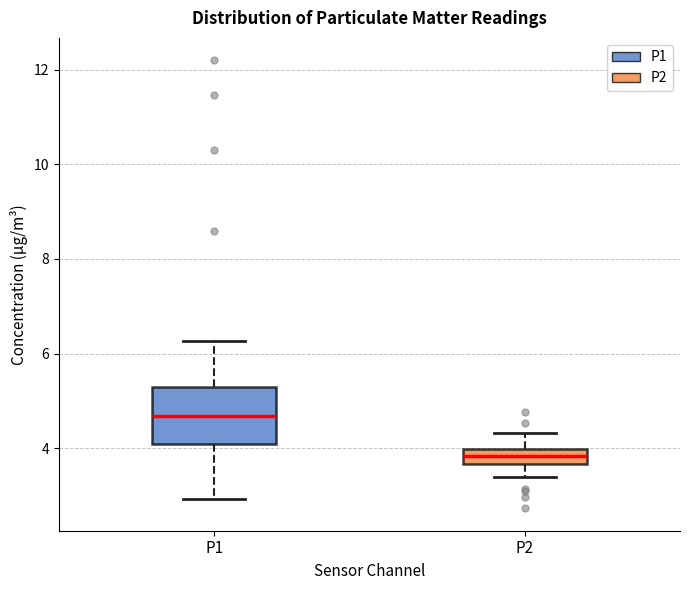

Which box's median line is the highest?

P1